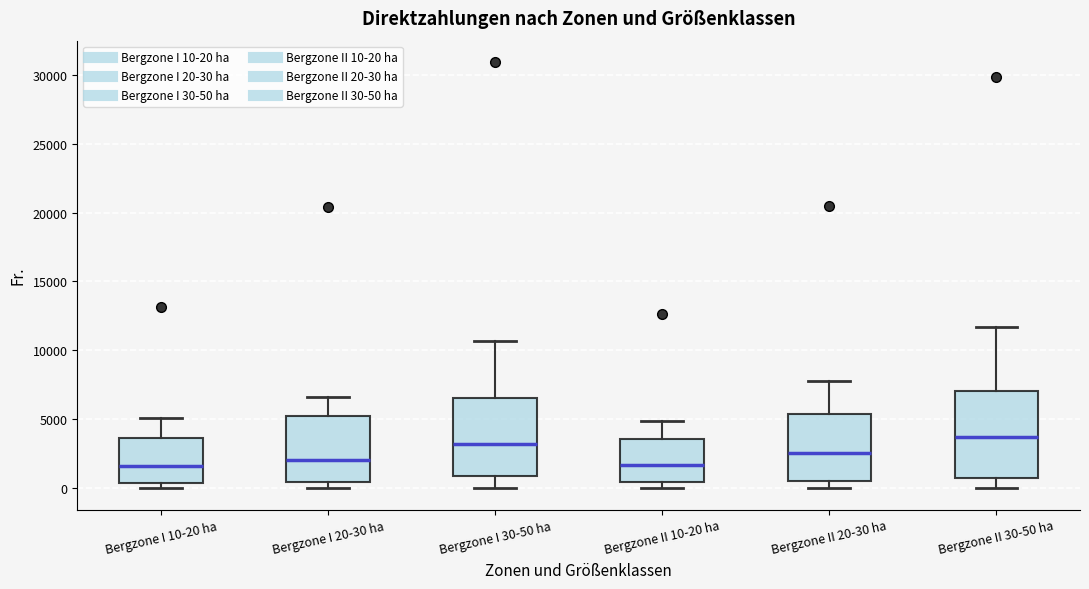

Which box is the tallest, from its lower edge to its upper edge?

Bergzone II 30-50 ha